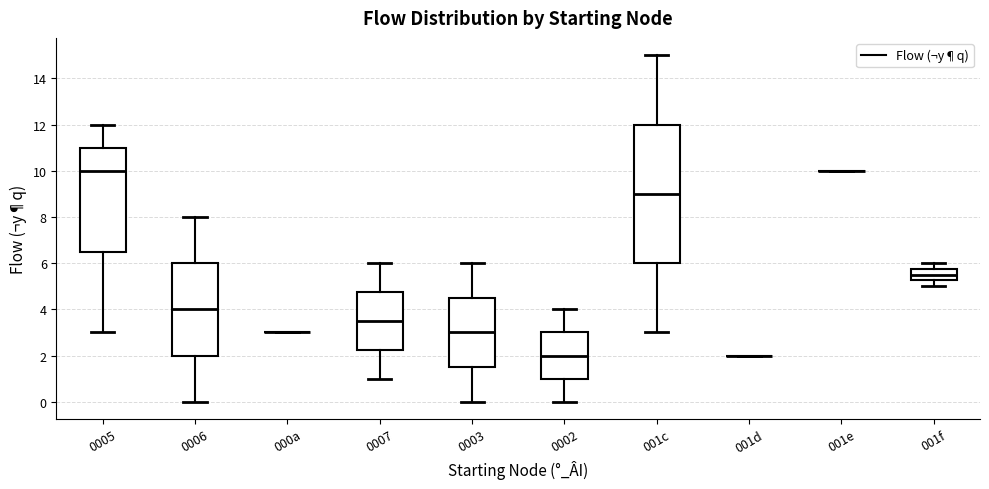

Reading left to right, transcribe this box plot: for each box, give where its median line is, the range the box spans, and where its two whiskers end, as read against the y-axis. The values are not printed on the chart, so give them approximately, as read against the axis.

0005: median 10.0, box 6.6 to 11.0, whiskers 3.0 to 12.0
0006: median 4.0, box 2.0 to 6.0, whiskers 0.0 to 8.0
000a: box collapsed to a line at 3.0, whiskers 3.0 to 3.0
0007: median 3.6, box 2.2 to 4.8, whiskers 1.0 to 6.0
0003: median 3.0, box 1.6 to 4.6, whiskers 0.0 to 6.0
0002: median 2.0, box 1.0 to 3.0, whiskers 0.0 to 4.0
001c: median 9.0, box 6.0 to 12.0, whiskers 3.0 to 15.0
001d: box collapsed to a line at 2.0, whiskers 2.0 to 2.0
001e: box collapsed to a line at 10.0, whiskers 10.0 to 10.0
001f: median 5.6, box 5.2 to 5.8, whiskers 5.0 to 6.0